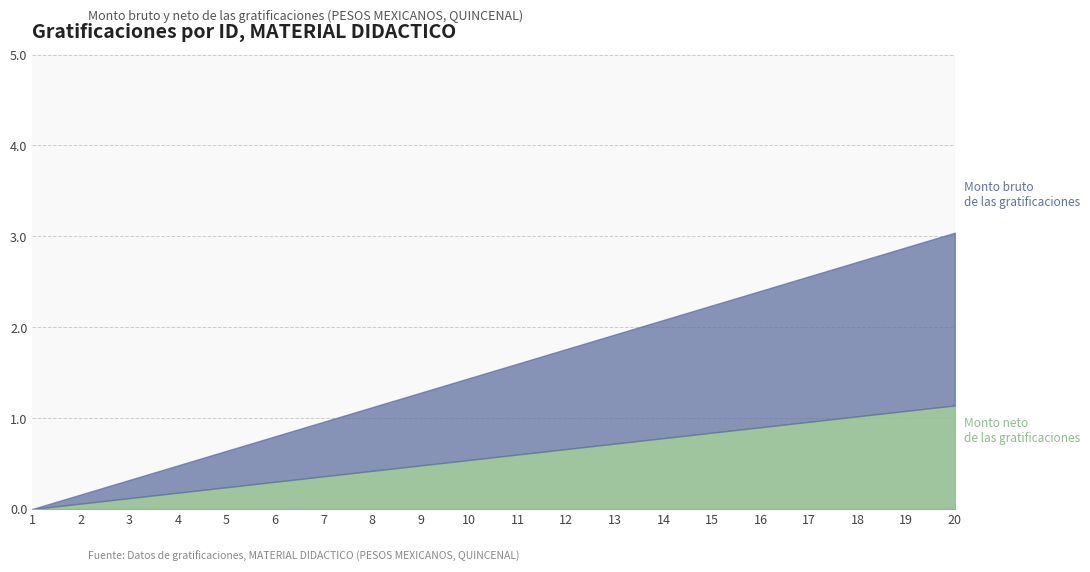

True or false: ID has a value of 25 at 14.

False